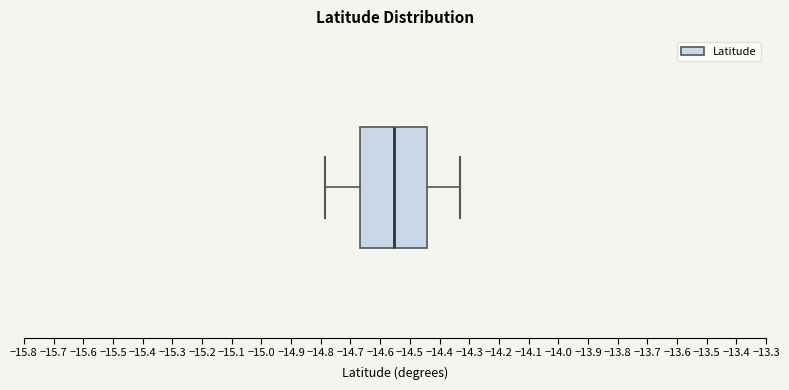

Read this box plot against the x-axis: the position of the median line, the range covered by the box, and the ends of both whiskers. The values are not printed on the chart, so give them approximately, as read against the axis.

median -14.55, box -14.67 to -14.44, whiskers -14.79 to -14.33